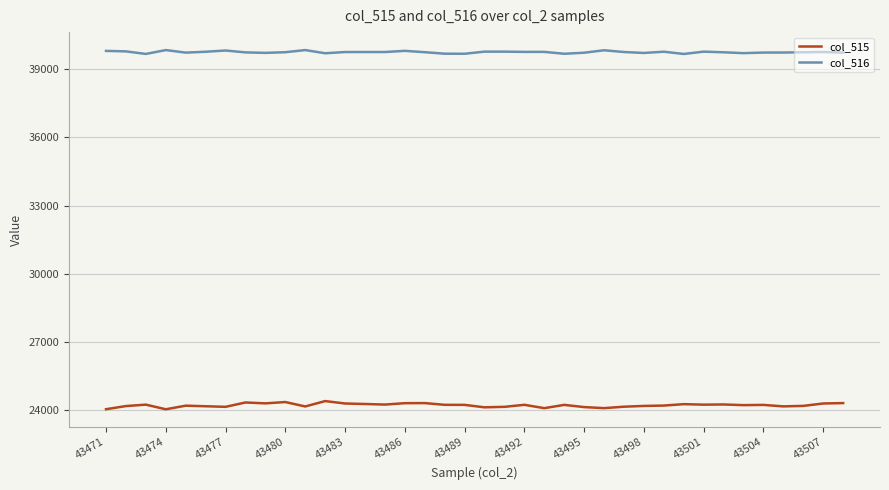

What is the difference between the maximum and minimum values in the col_515 series?

360